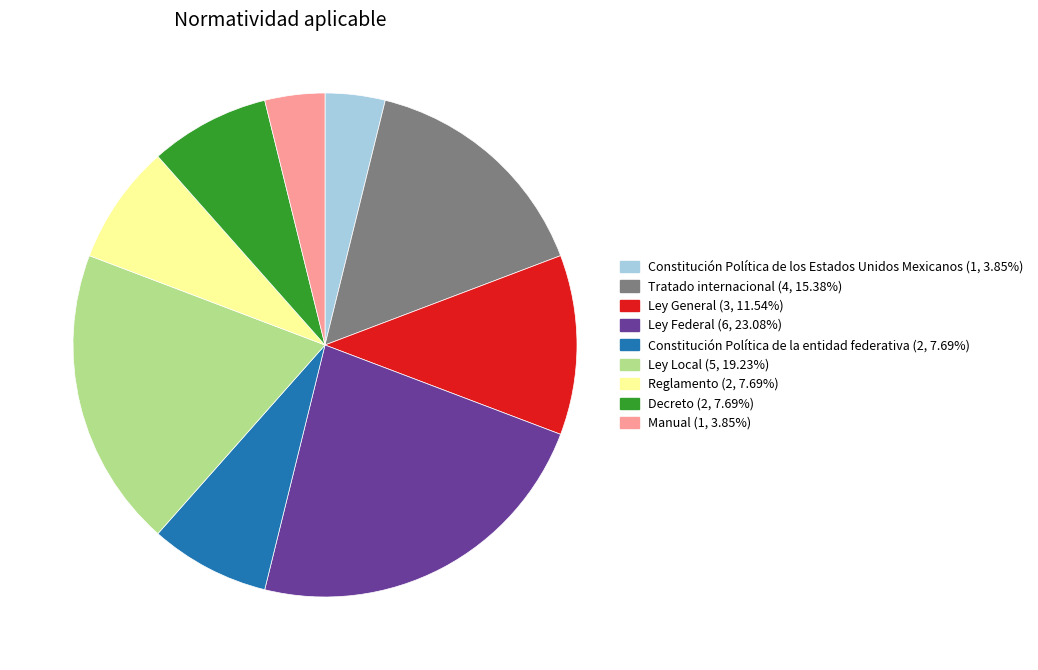

Combined, do Reglamento (2, 7.69%) and Decreto (2, 7.69%) account for over 50%?

No